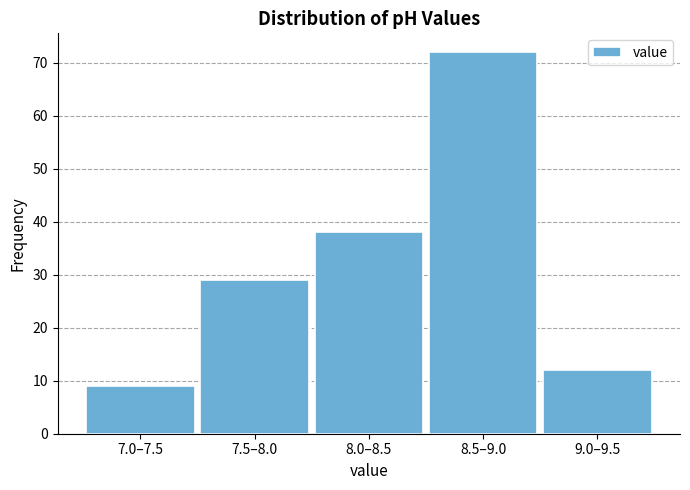

Reading left to right, transcribe all the data shown in this chart.

9	29	38	72	12